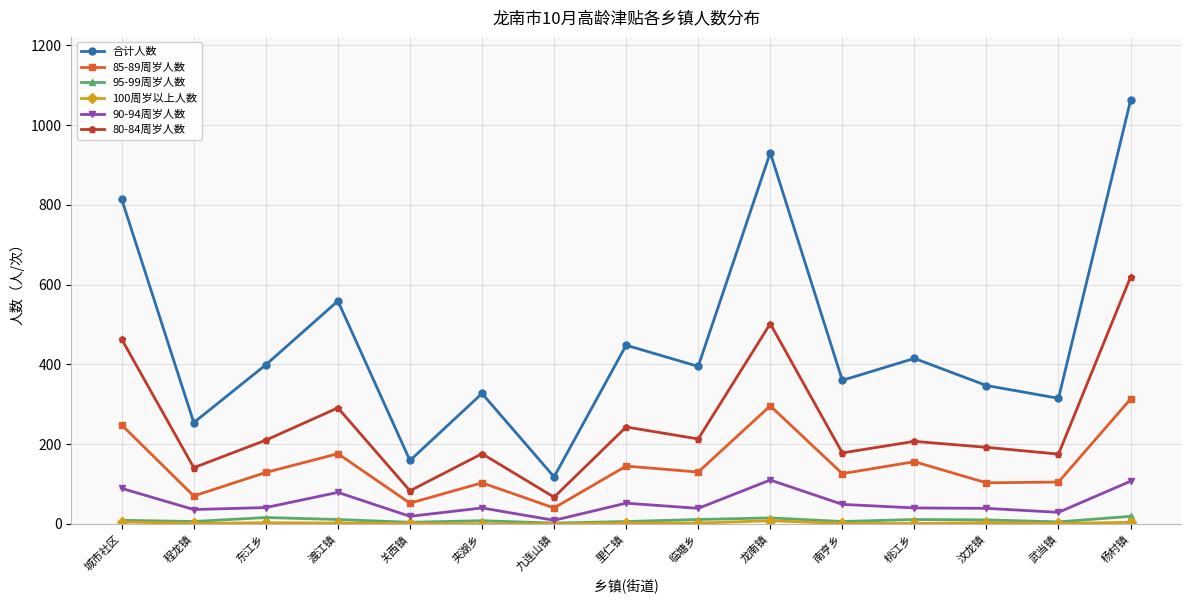

What position from the right is 渡江镇?

12